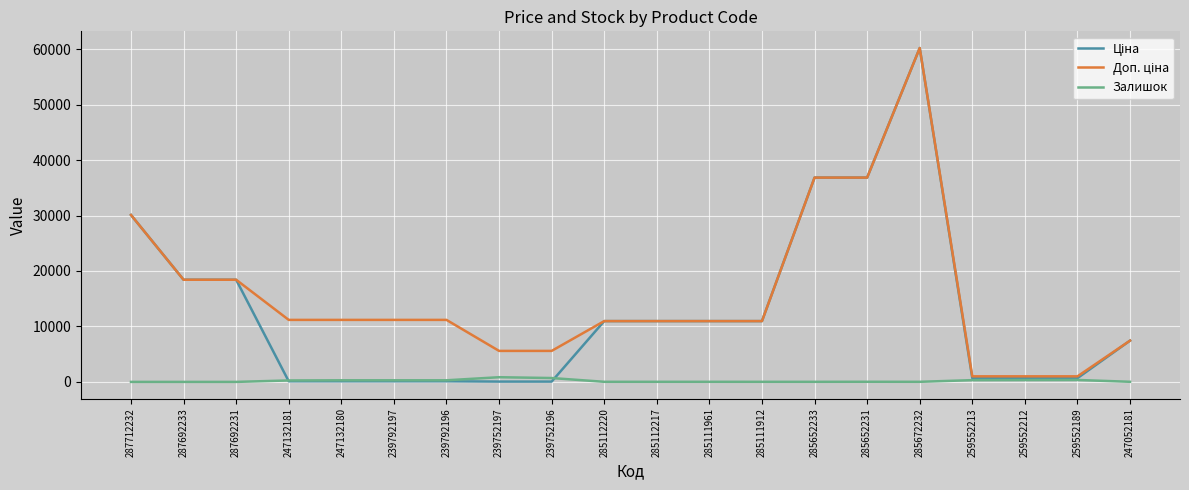

Which label corresponds to the largest value in the chart?

285672232